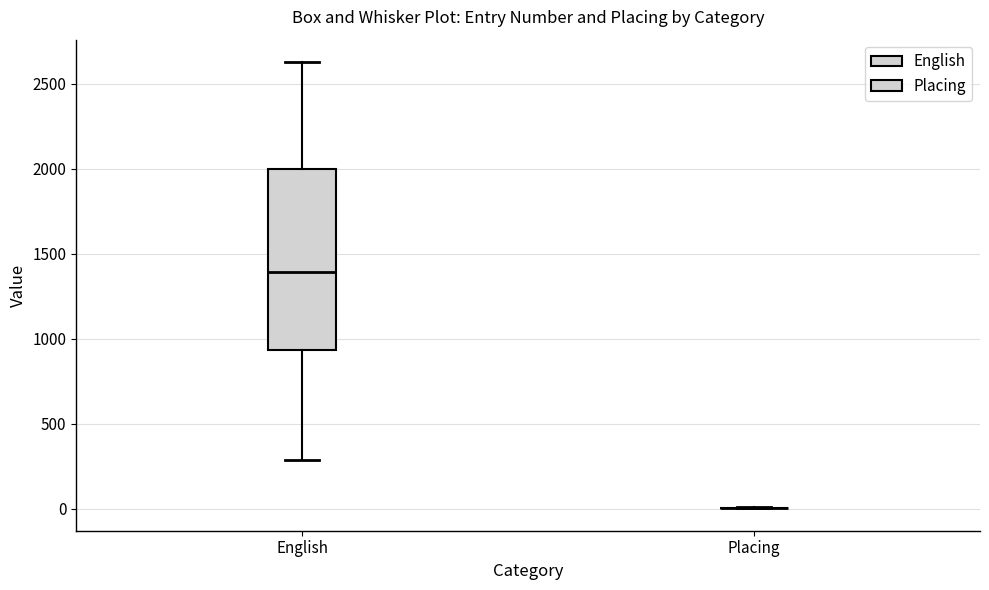

Reading left to right, read every box against the y-axis: the position of its median line, the range the box covers, and the ends of its whiskers. The values are not printed on the chart, so give them approximately, as read against the axis.

English: median 1400, box 950 to 2000, whiskers 300 to 2650
Placing: box collapsed to a line at 0, whiskers 0 to 0